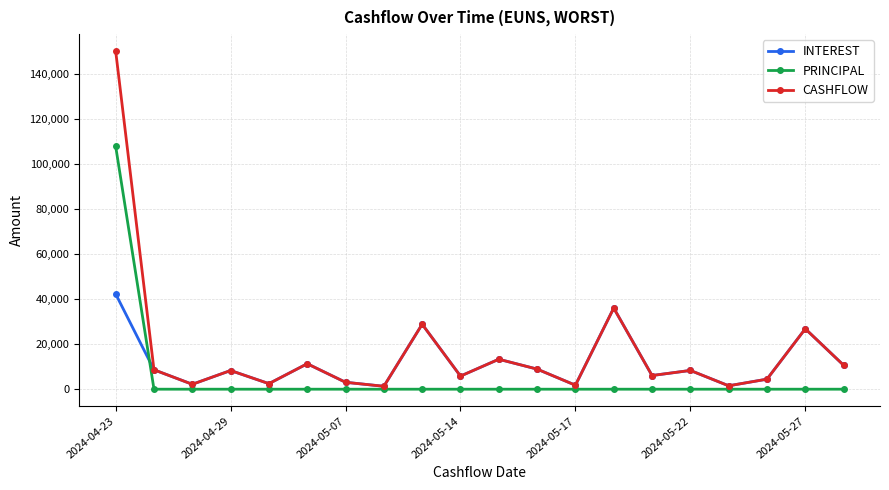

What is the value of the PRINCIPAL point at the 1st from the left?

107806.9